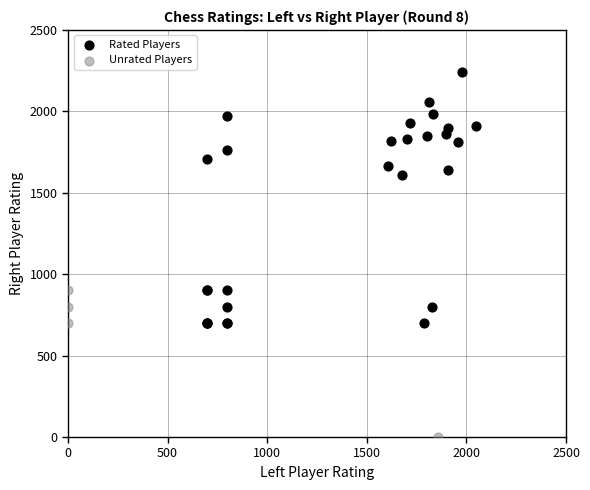

Which series contains the highest Y value?

Rated Players